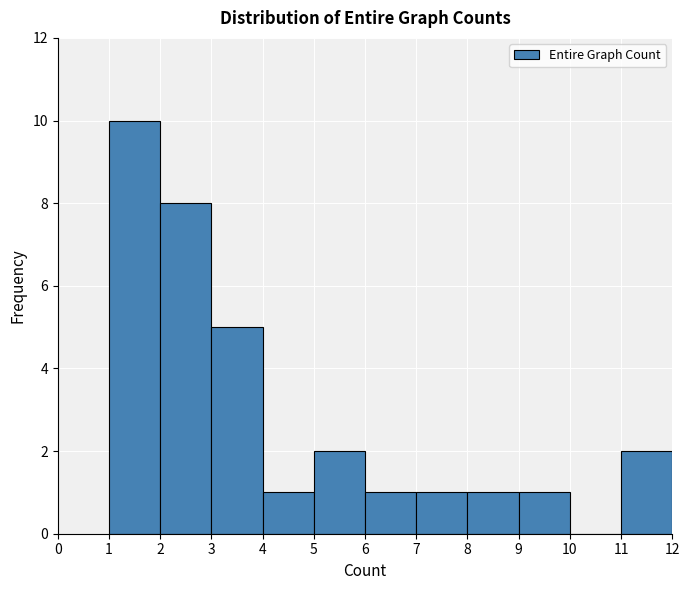

Reading left to right, list every bar in this chart as the range it spans on the x-axis followed by its height. The values are not printed on the chart, so give them approximately, as read against the axis.

1 to 2: 10
2 to 3: 8
3 to 4: 5
4 to 5: 1
5 to 6: 2
6 to 7: 1
7 to 8: 1
8 to 9: 1
9 to 10: 1
10 to 11: 0
11 to 12: 2